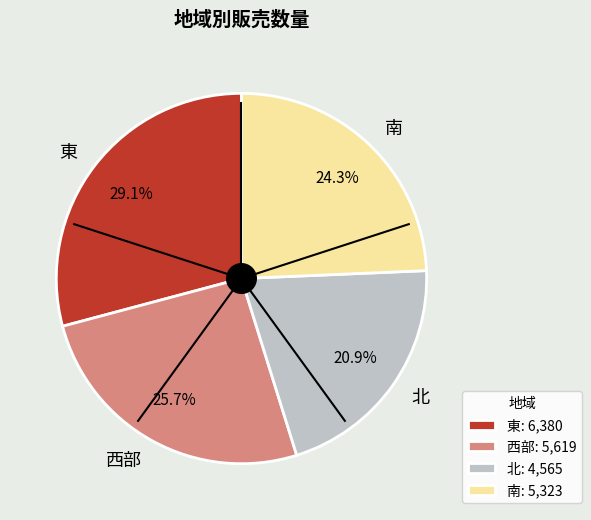

Does 北 account for over 50% of the chart?

No